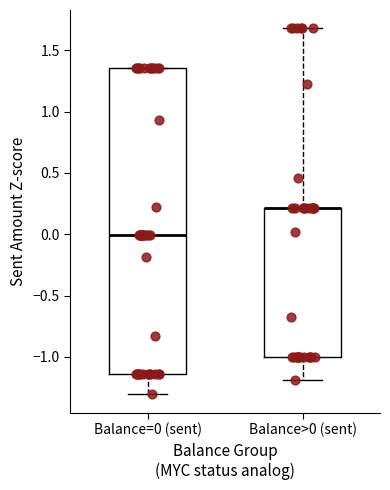

Where is the lower edge of the box for Balance=0 (sent) on the y-axis? The values are not printed on the chart, so give them approximately, as read against the axis.

-1.15